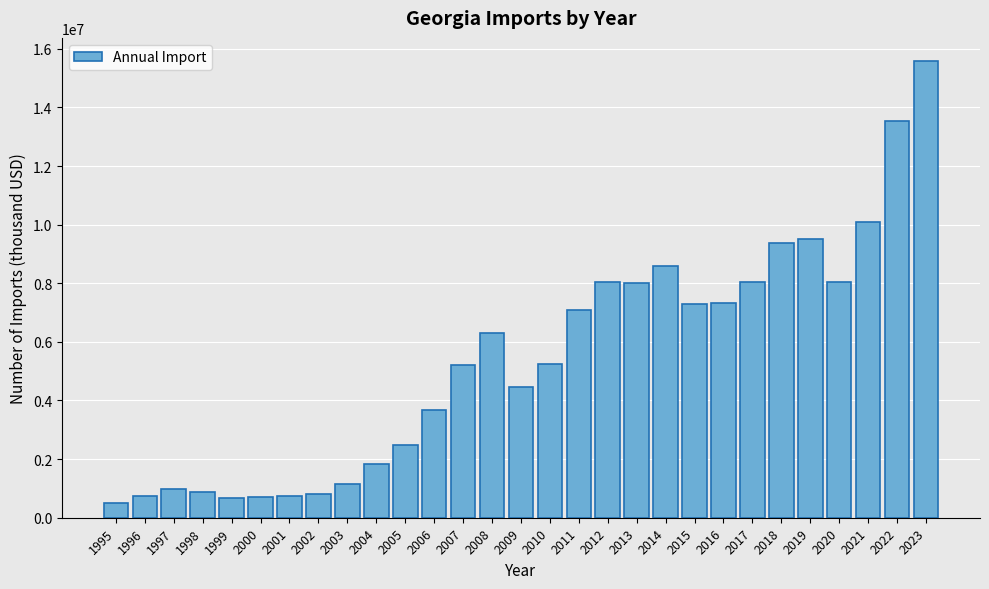

What is the value of the 18th bar from the left?

8056379.0